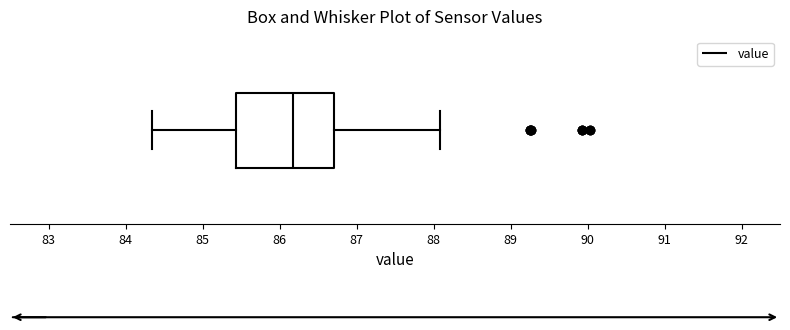

Transcribe this box plot: give where the median line is, the range the box spans, and where the two whiskers end, as read against the x-axis. The values are not printed on the chart, so give them approximately, as read against the axis.

median 86.2, box 85.4 to 86.7, whiskers 84.3 to 88.1